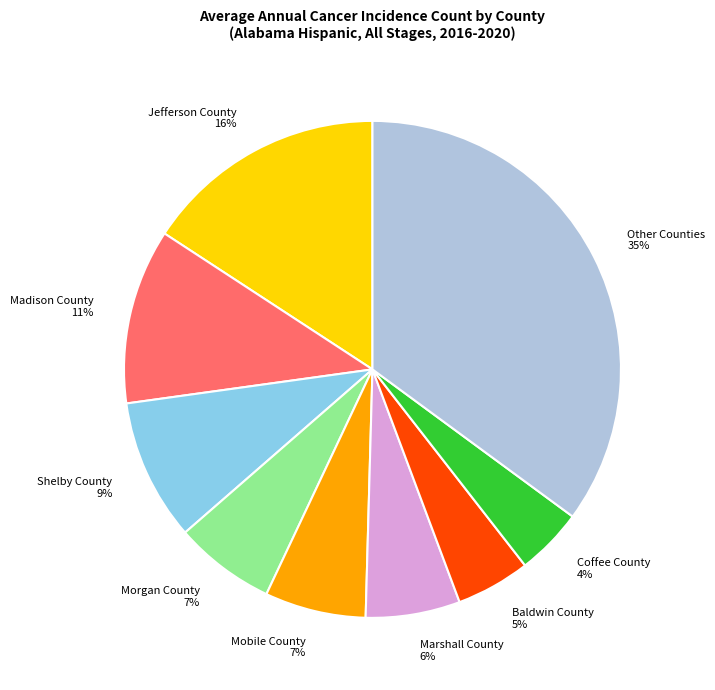

Does Shelby County represent more than half of the total?

No